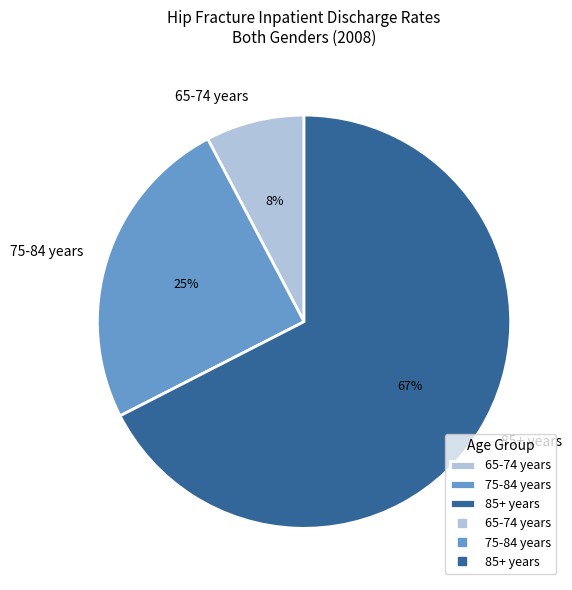

Which slice is the smallest?

65-74 years